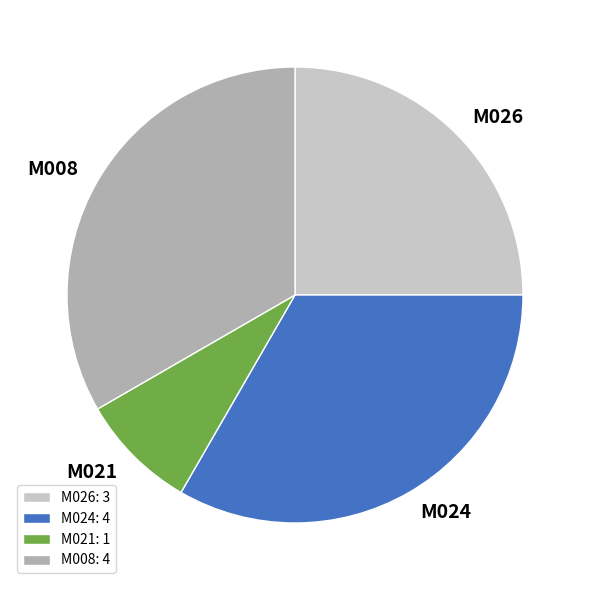

Which slice is the smallest?

M021